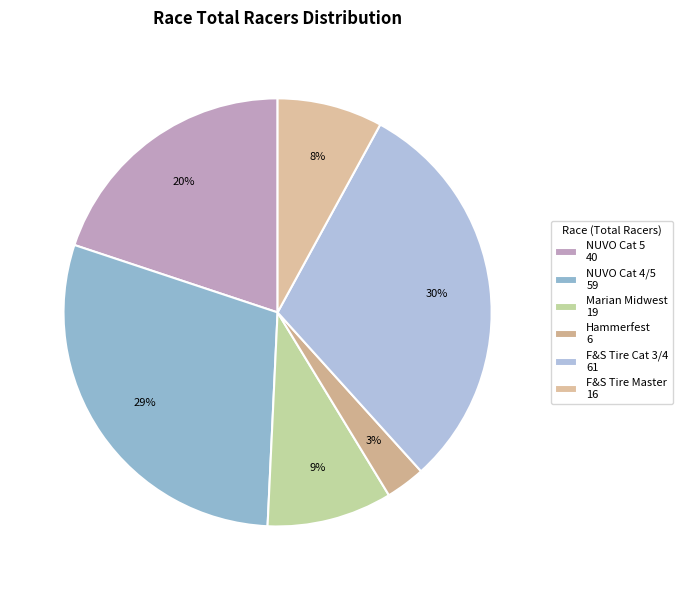

Is there any slice that represents more than half of the pie?

No